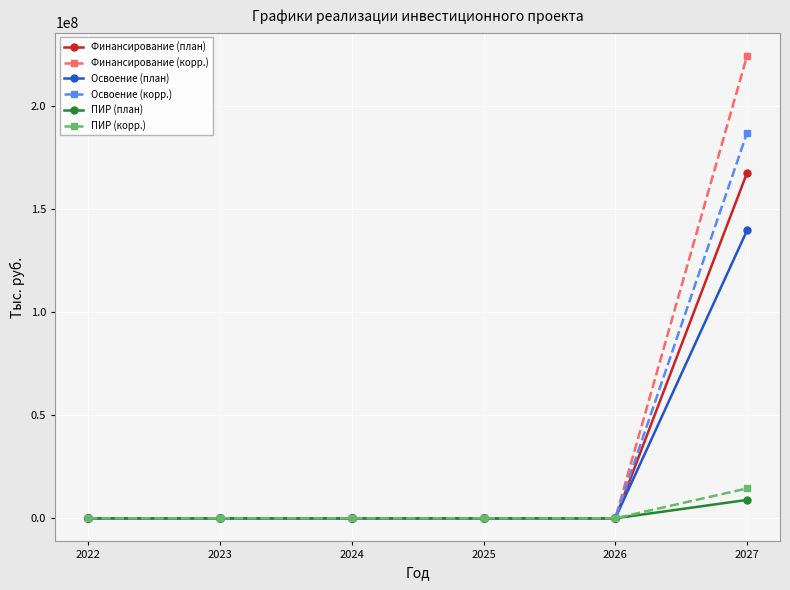

Reading left to right, transcribe all the data shown in this chart.

Финансирование (план): 2022=0	2023=0	2024=0	2025=0	2026=0	2027=167644800
Финансирование (корр.): 2022=0	2023=0	2024=0	2025=0	2026=0	2027=224460281
Освоение (план): 2022=0	2023=0	2024=0	2025=0	2026=0	2027=139704000
Освоение (корр.): 2022=0	2023=0	2024=0	2025=0	2026=0	2027=187050234
ПИР (план): 2022=0	2023=0	2024=0	2025=0	2026=0	2027=8914000
ПИР (корр.): 2022=0	2023=0	2024=0	2025=0	2026=0	2027=14494438